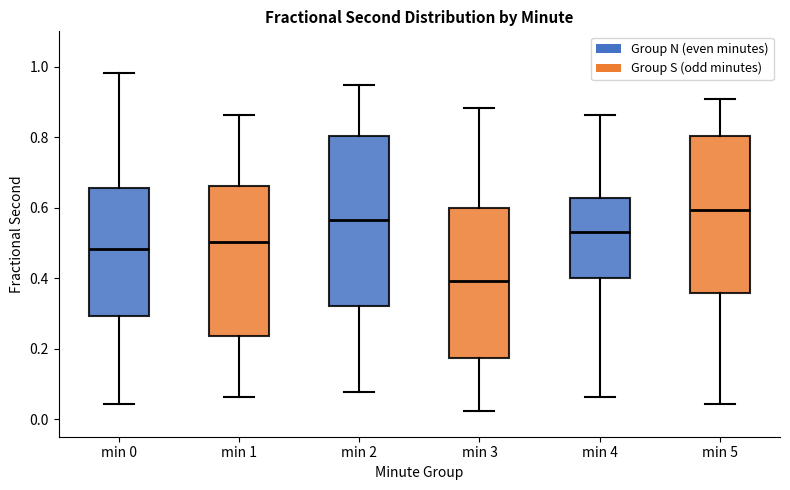

Reading left to right, read every box against the y-axis: the position of its median line, the range the box covers, and the ends of its whiskers. The values are not printed on the chart, so give them approximately, as read against the axis.

min 0: median 0.48, box 0.30 to 0.66, whiskers 0.04 to 0.98
min 1: median 0.50, box 0.24 to 0.66, whiskers 0.06 to 0.86
min 2: median 0.56, box 0.32 to 0.80, whiskers 0.08 to 0.94
min 3: median 0.40, box 0.18 to 0.60, whiskers 0.02 to 0.88
min 4: median 0.52, box 0.40 to 0.62, whiskers 0.06 to 0.86
min 5: median 0.60, box 0.36 to 0.80, whiskers 0.04 to 0.90